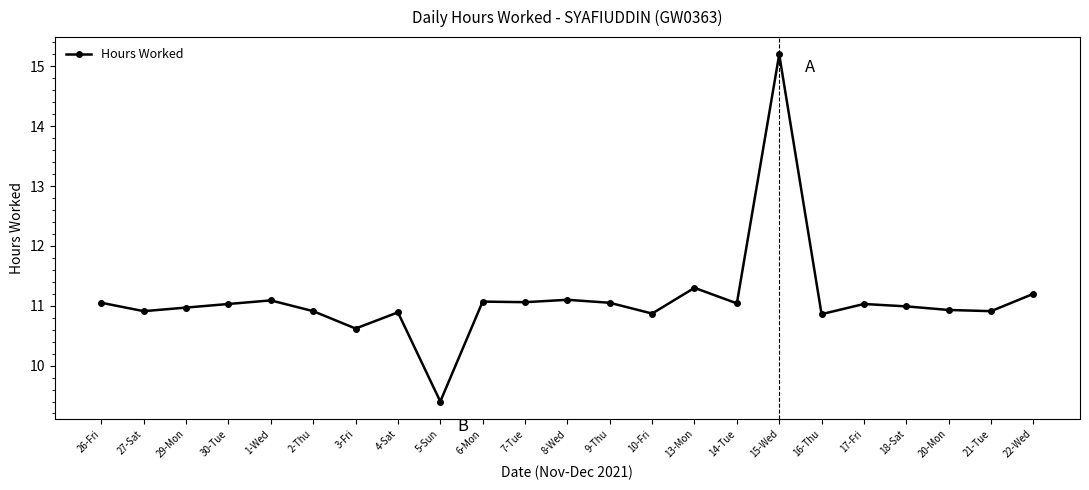

What is the ratio of the value at 5-Sun to the value at 10-Fri?

0.9